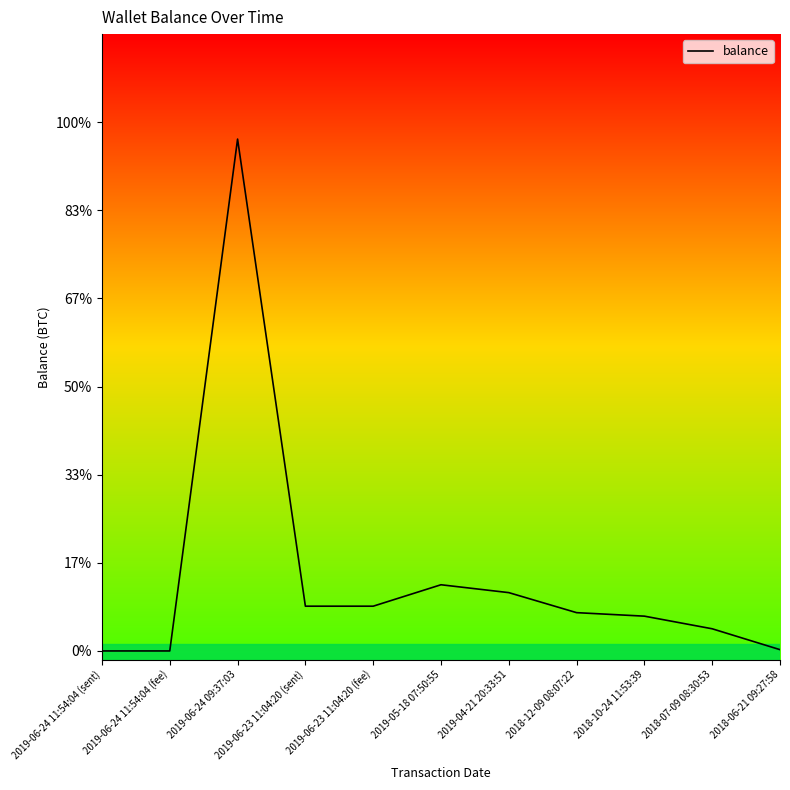

Does the chart display data point markers on the line(s)?

No